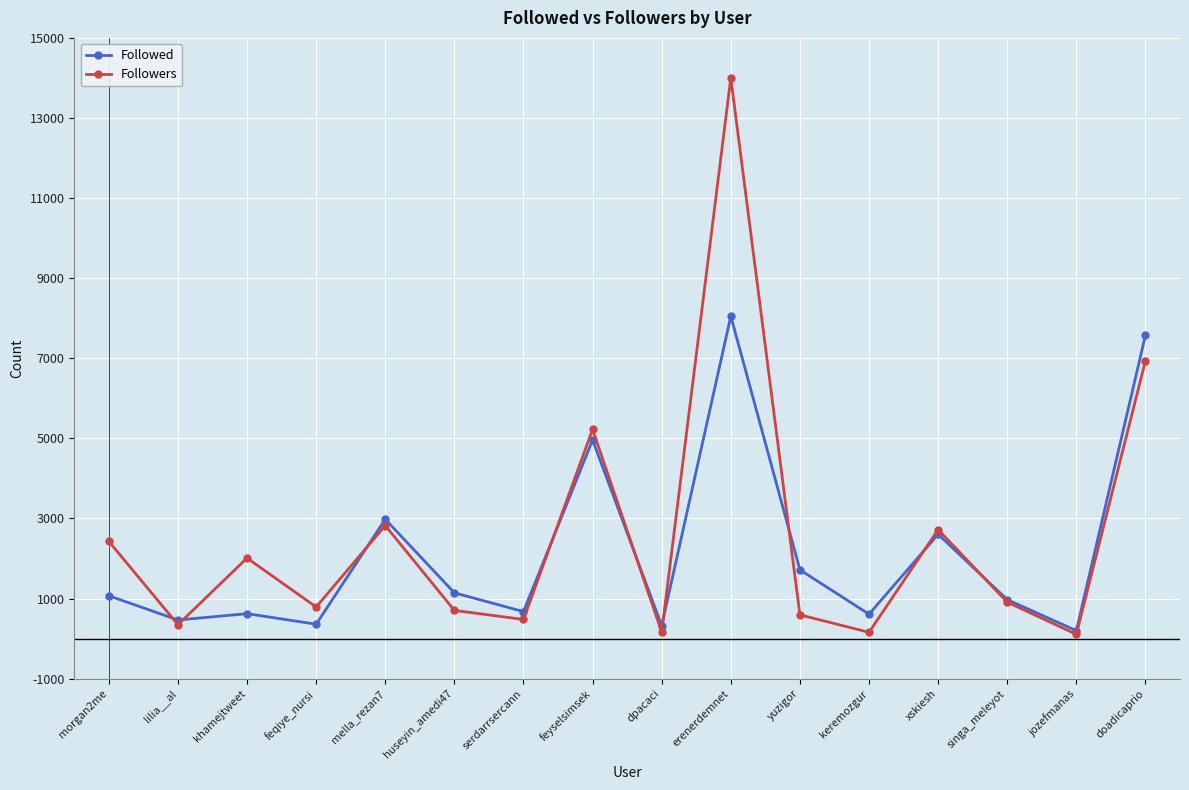

What value does the Followed series have at doadicaprio, to the nearest 50?

7600